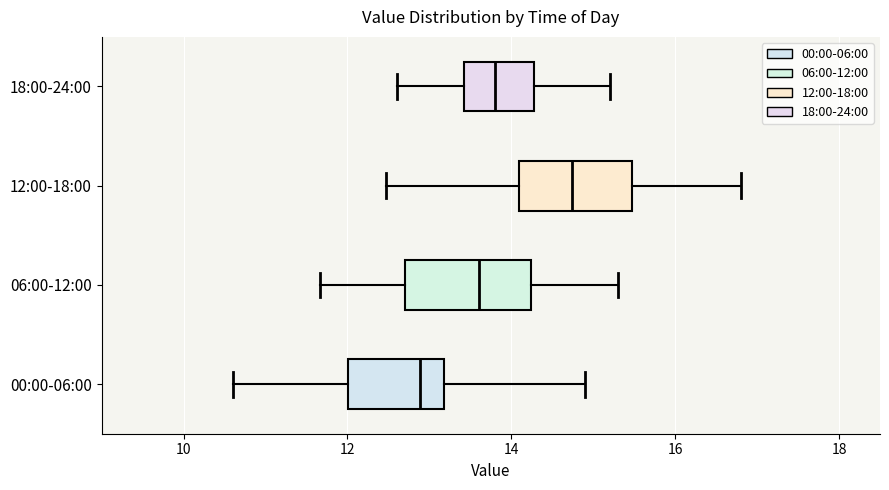

Which box has the furthest to the right median line?

12:00-18:00